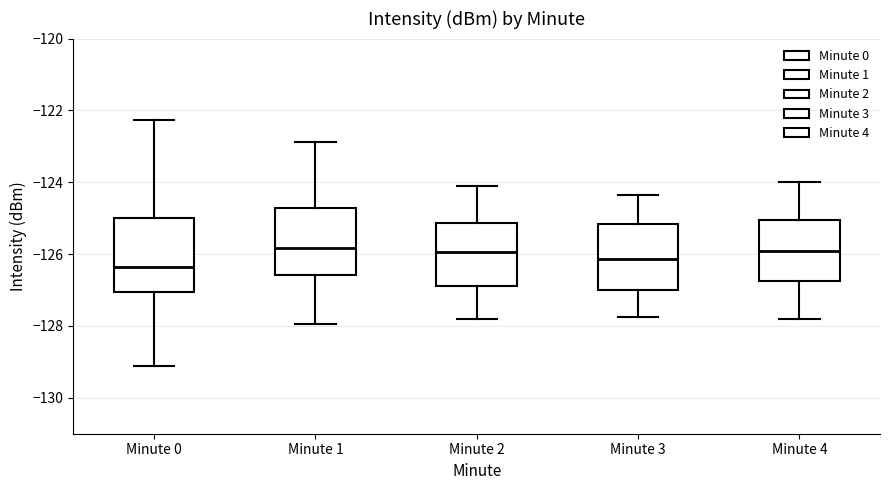

Which box is the tallest, from its lower edge to its upper edge?

Minute 0